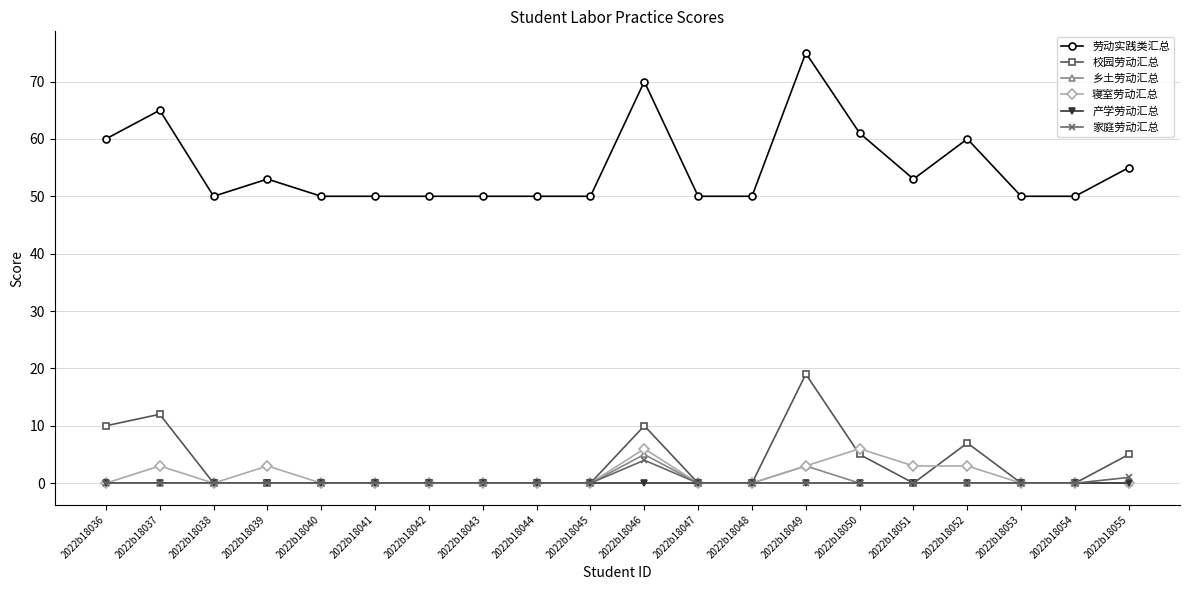

Reading left to right, what are all the values shown in this chart?

劳动实践类汇总: 60	65	50	53	50	50	50	50	50	50	70	50	50	75	61	53	60	50	50	55
校园劳动汇总: 10	12	0	0	0	0	0	0	0	0	10	0	0	19	5	0	7	0	0	5
乡土劳动汇总: 0	0	0	0	0	0	0	0	0	0	5	0	0	3	0	0	0	0	0	0
寝室劳动汇总: 0	3	0	3	0	0	0	0	0	0	6	0	0	3	6	3	3	0	0	0
产学劳动汇总: 0	0	0	0	0	0	0	0	0	0	0	0	0	0	0	0	0	0	0	0
家庭劳动汇总: 0	0	0	0	0	0	0	0	0	0	4	0	0	0	0	0	0	0	0	1